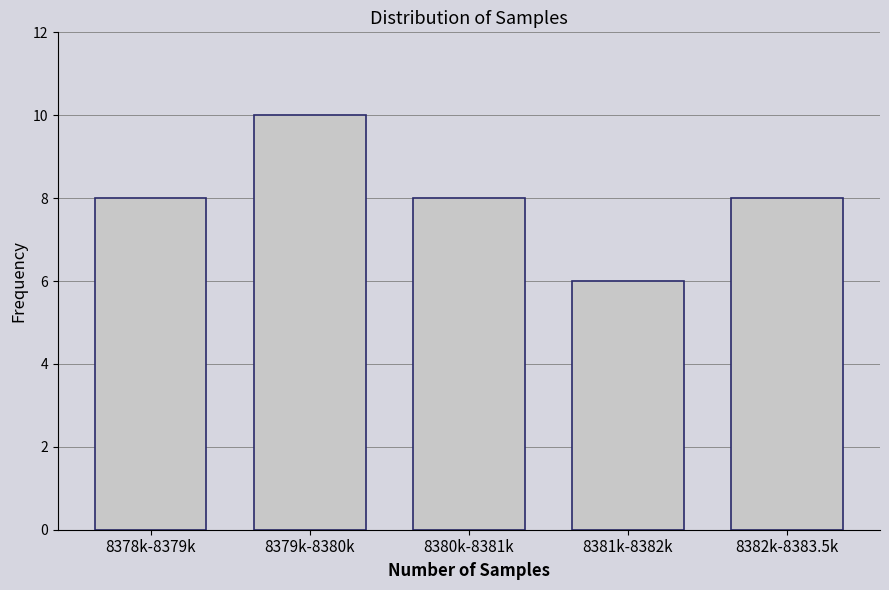

Reading left to right, what are all the values shown in this chart?

8378k-8379k=8	8379k-8380k=10	8380k-8381k=8	8381k-8382k=6	8382k-8383.5k=8